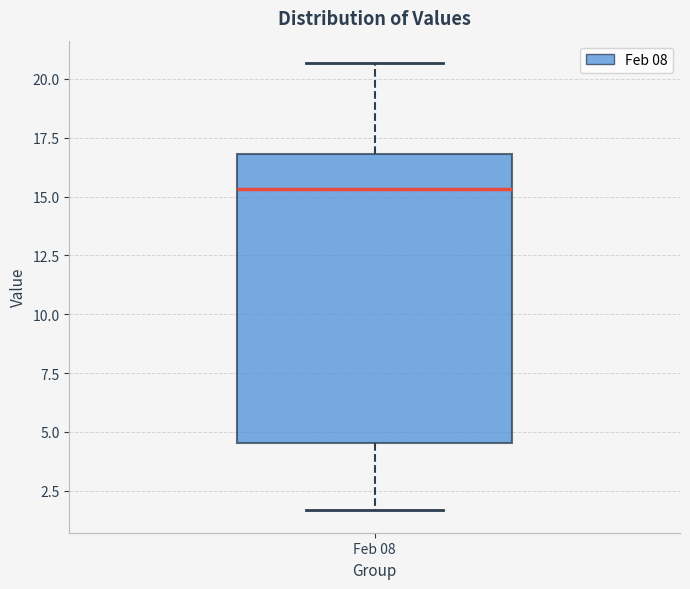

Transcribe this box plot: give where the median line is, the range the box spans, and where the two whiskers end, as read against the y-axis. The values are not printed on the chart, so give them approximately, as read against the axis.

median 15.5, box 4.5 to 17.0, whiskers 1.5 to 20.5